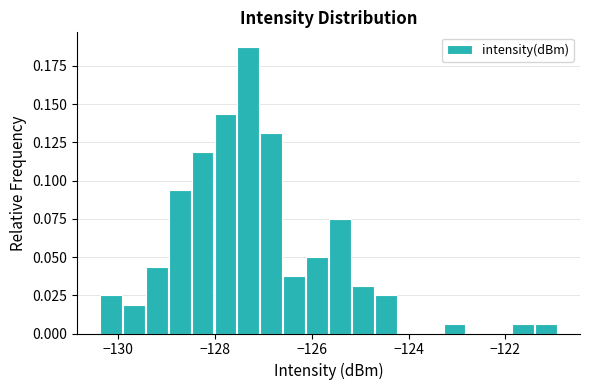

Read against the x-axis, roughly where is the centre of the tallest bar?

-127.4